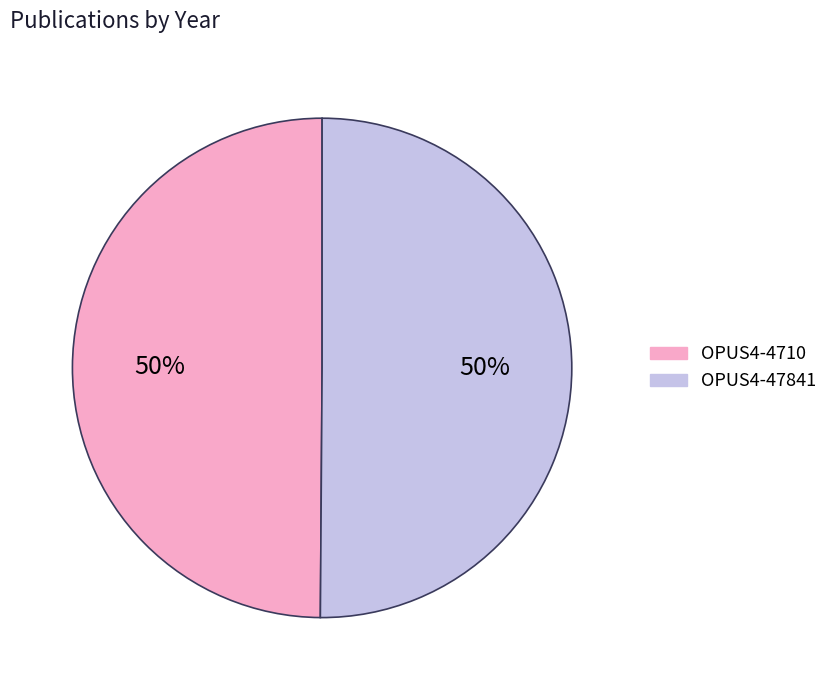

Approximately how many times larger is the value at OPUS4-47841 compared to OPUS4-4710?

1.0